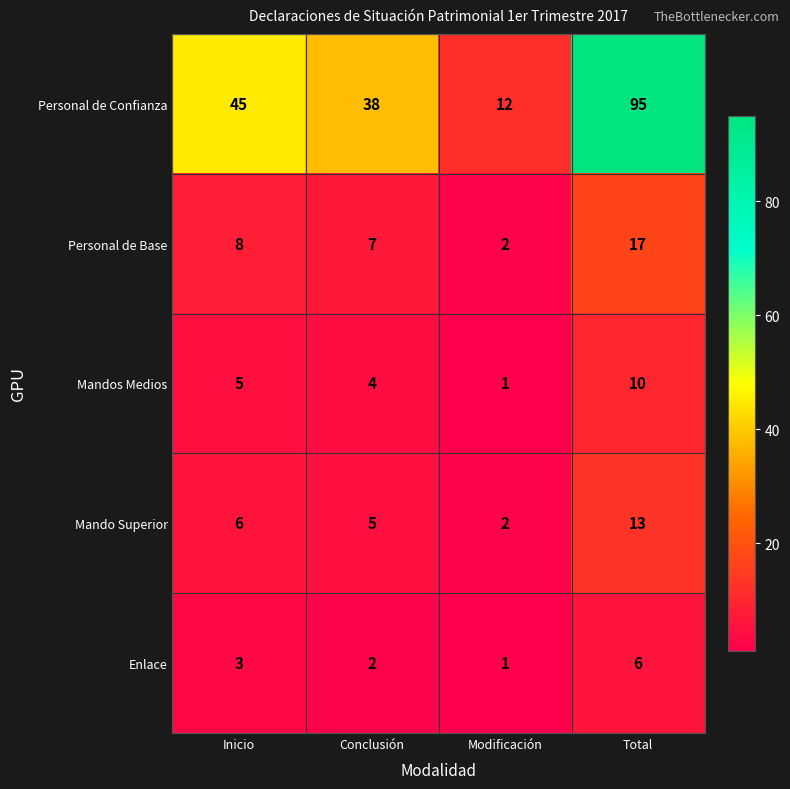

True or false: Mandos Medios has a value of 1 at Modificación.

True